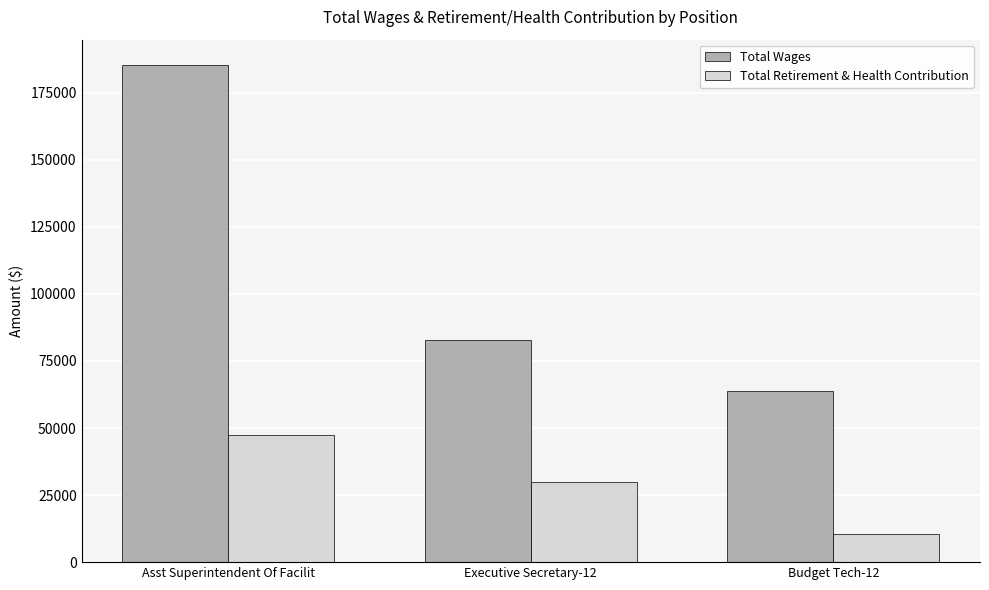

At which category does the chart reach its peak across all series?

Asst Superintendent Of Facilit